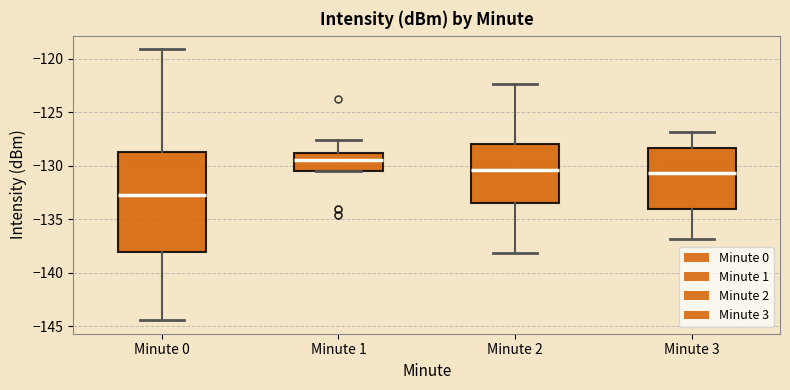

Reading left to right, read every box against the y-axis: the position of its median line, the range the box covers, and the ends of its whiskers. The values are not printed on the chart, so give them approximately, as read against the axis.

Minute 0: median -132.5, box -138.0 to -128.5, whiskers -144.5 to -119.0
Minute 1: median -129.5, box -130.5 to -129.0, whiskers -130.5 to -127.5
Minute 2: median -130.5, box -133.5 to -128.0, whiskers -138.0 to -122.5
Minute 3: median -130.5, box -134.0 to -128.5, whiskers -137.0 to -127.0